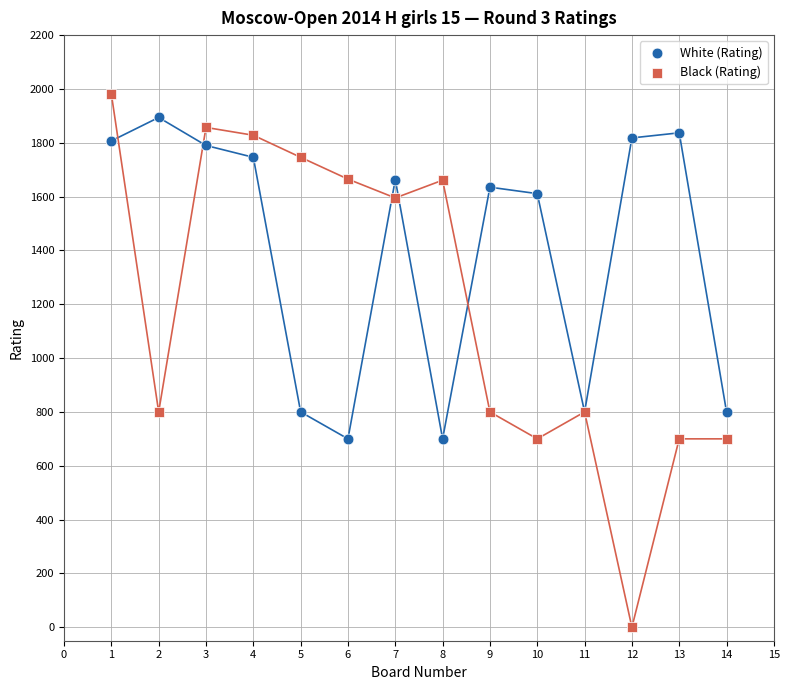

Which series contains the lowest Y value?

Black (Rating)